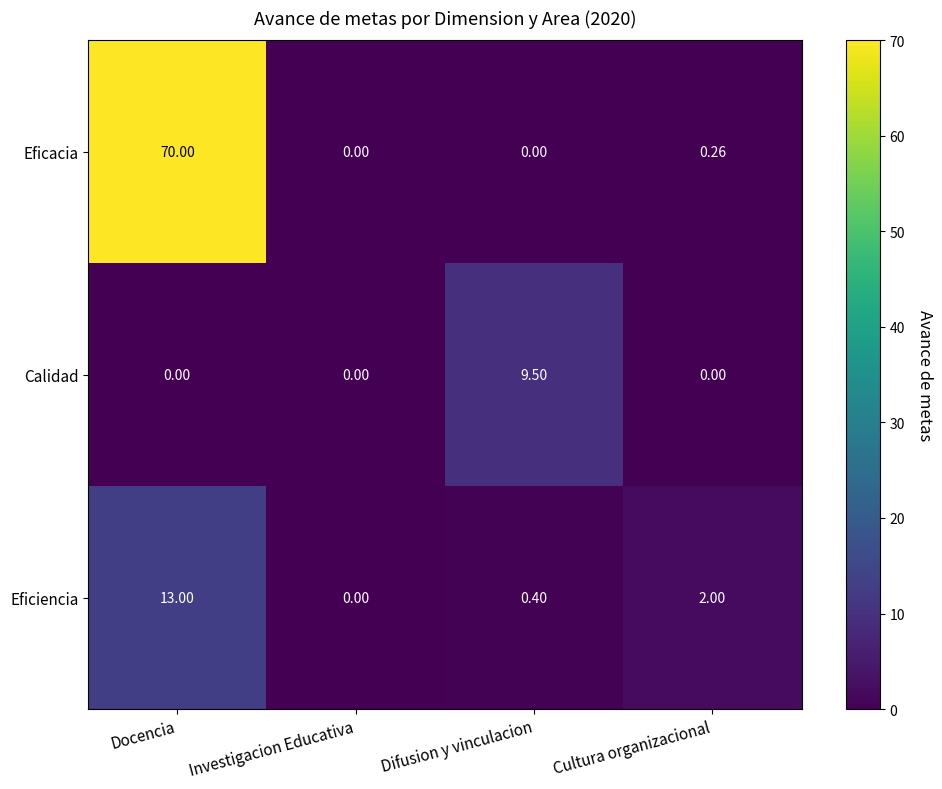

Rank the categories by Eficiencia value from highest to lowest.

Docencia, Cultura organizacional, Difusion y vinculacion, Investigacion Educativa